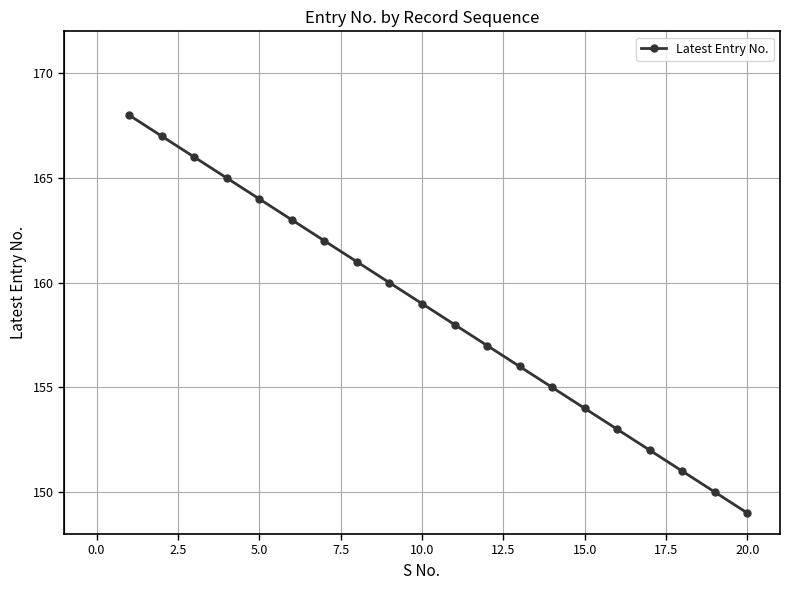

What is the maximum value shown in the chart?

168